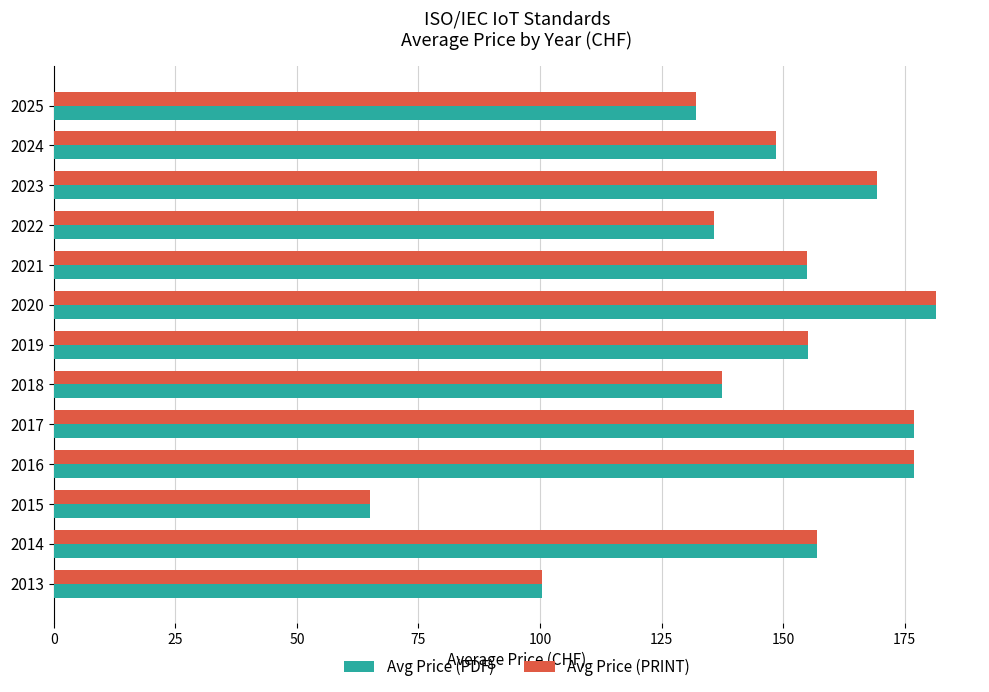

What is the difference between the maximum and minimum values in the Avg Price (PDF) series?

116.4